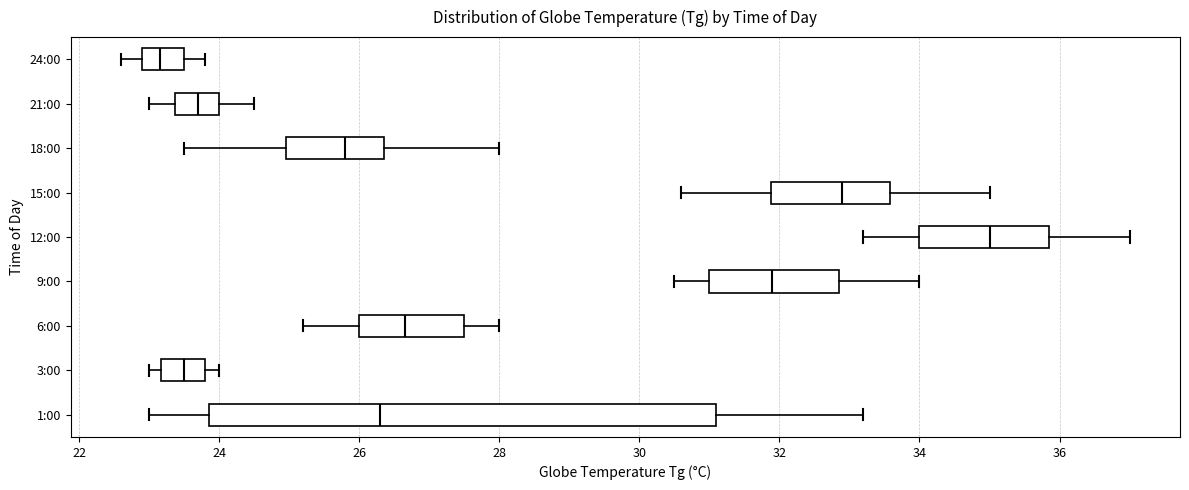

Which box's median line is the furthest to the left?

24:00